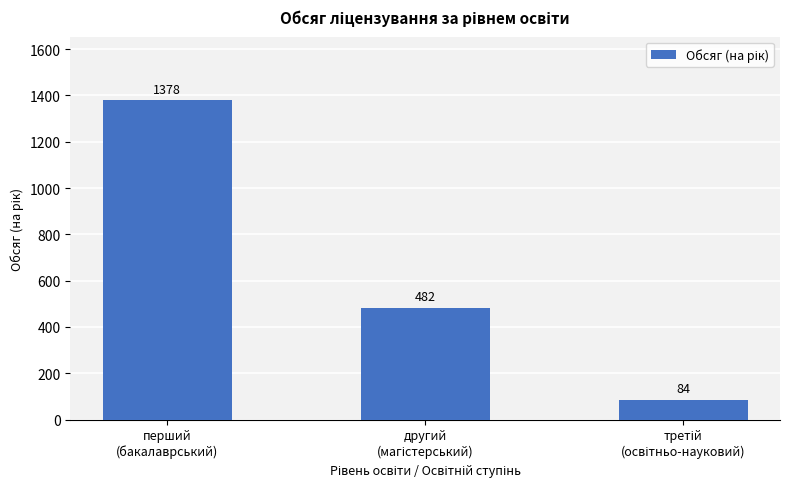

How many values are between 84 and 1378?

3